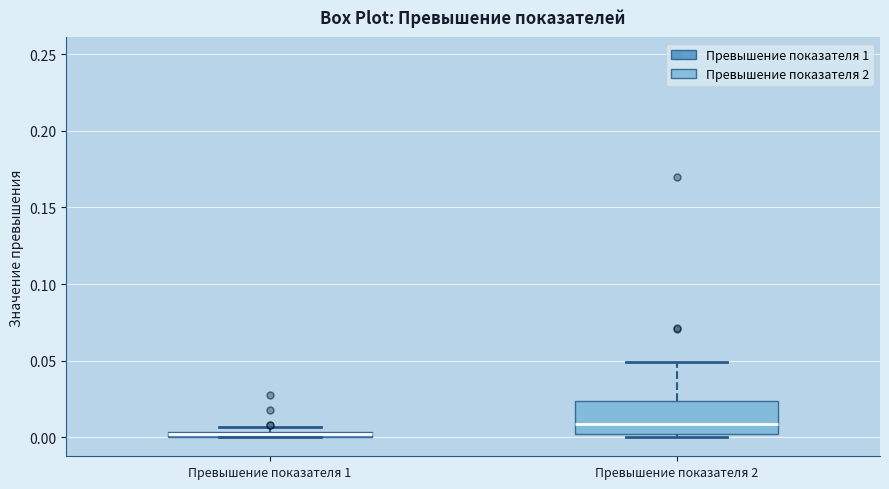

Which box is the tallest, from its lower edge to its upper edge?

Превышение показателя 2